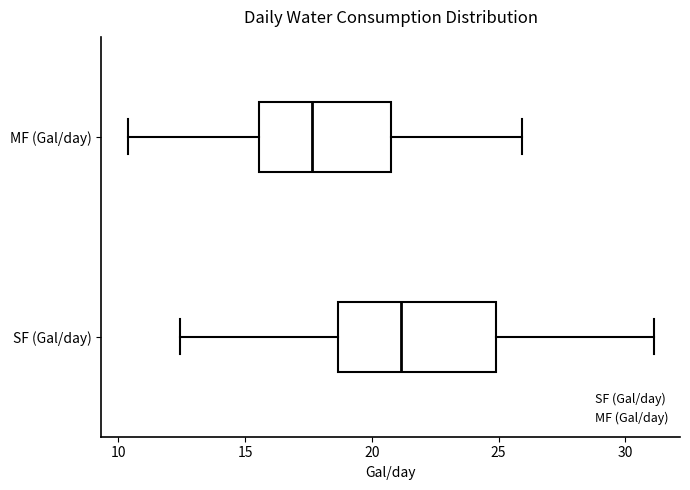

Which box's median line is the furthest to the left?

MF (Gal/day)